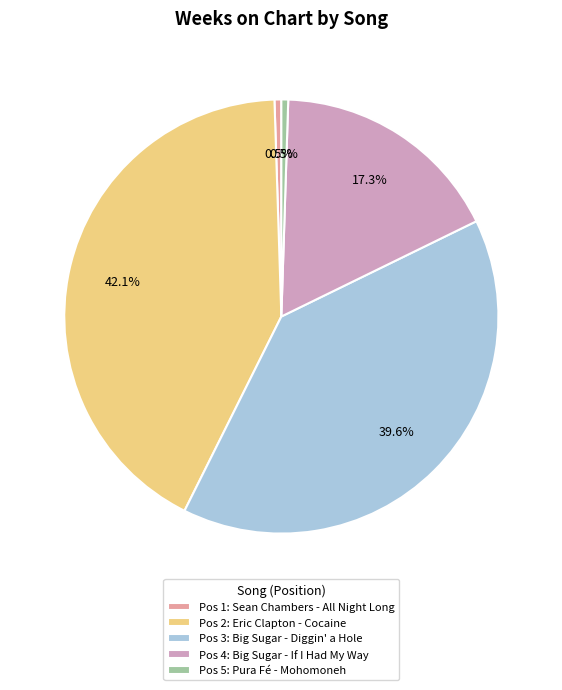

How much of the chart is everything except Pos 3: Big Sugar - Diggin' a Hole?

60.4%